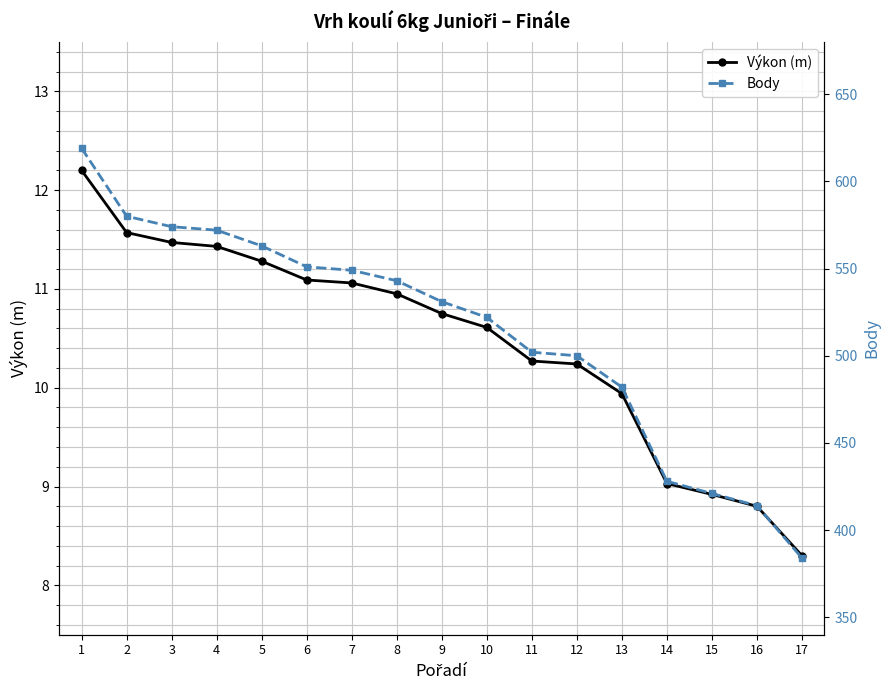

What is the average value of the Výkon (m) series?

10.5